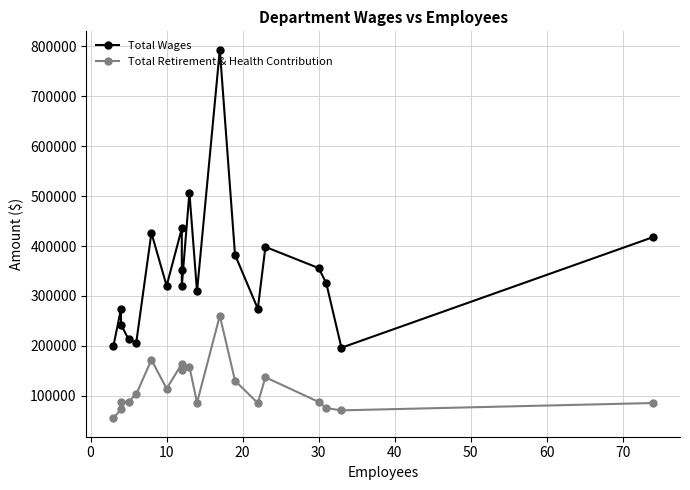

Reading left to right, extract all data points from this chart.

Total Wages: 199640	274369	242471	213281	206127	426347	320376	435265	351714	320268	506891	309031	792950	382533	274425	398256	355897	326119	196407	417790
Total Retirement & Health Contribution: 55127	73245	87154	88692	103141	172291	114523	163973	156702	151130	158604	86178	260596	130348	85529	137283	87949	75579	71008	85688